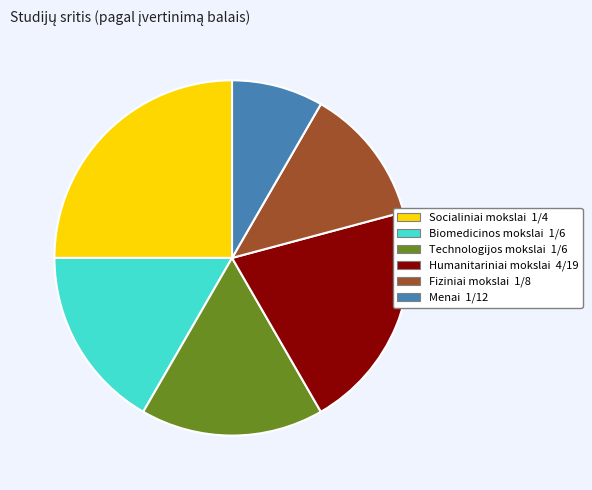

Is the sum of Biomedicinos mokslai and Menai greater than half?

No